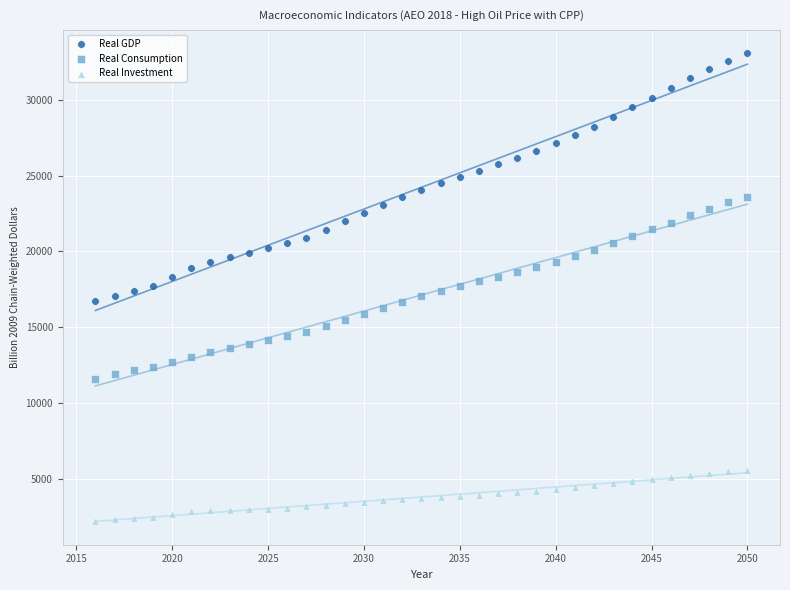

What is the X range (max minus min) for the scatter plot?

34.0